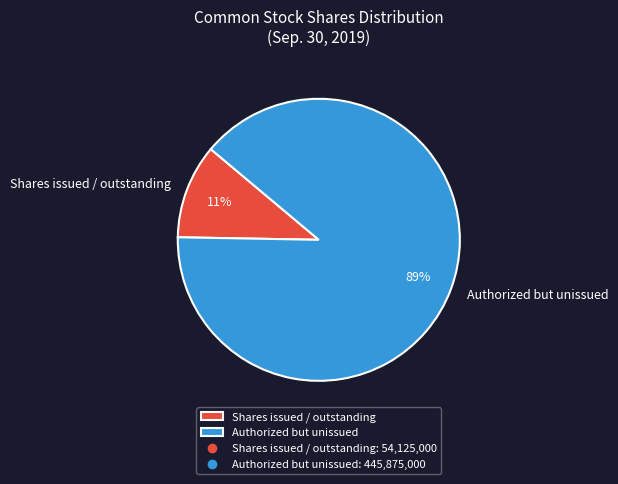

Is the sum of Authorized but unissued and Shares issued / outstanding greater than half?

Yes